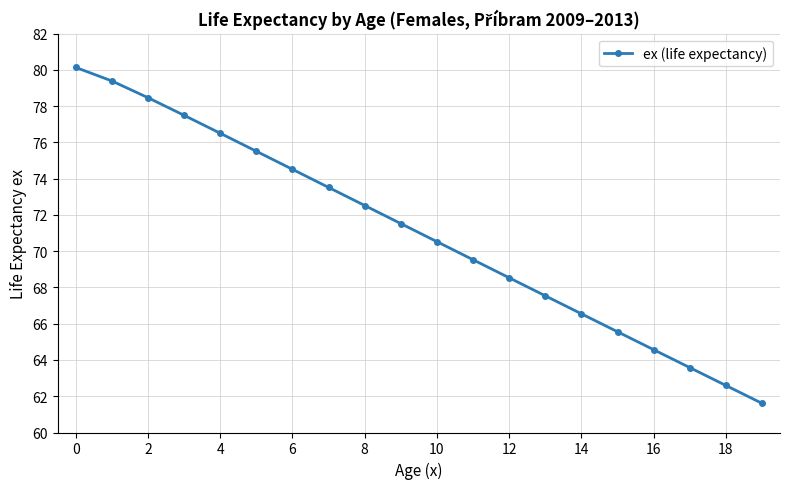

What is the sum of all values?

1420.2